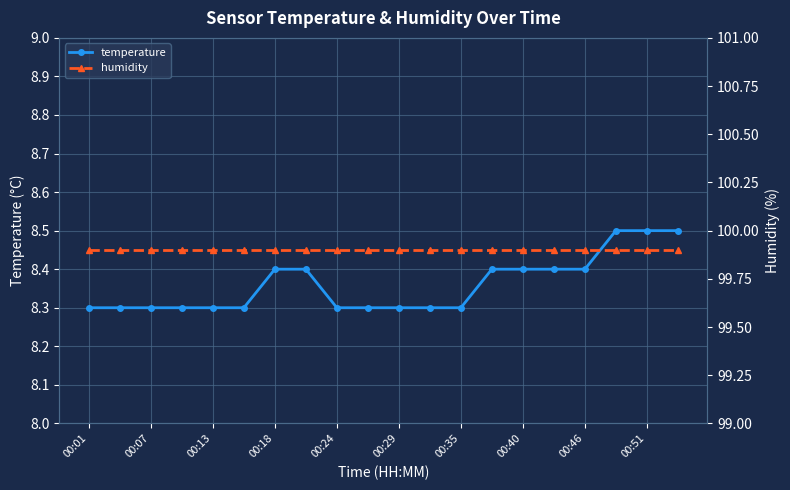

Reading left to right, transcribe all the data shown in this chart.

temperature: 8.3	8.3	8.3	8.3	8.3	8.3	8.4	8.4	8.3	8.3	8.3	8.3	8.3	8.4	8.4	8.4	8.4	8.5	8.5	8.5
humidity: 99.9	99.9	99.9	99.9	99.9	99.9	99.9	99.9	99.9	99.9	99.9	99.9	99.9	99.9	99.9	99.9	99.9	99.9	99.9	99.9